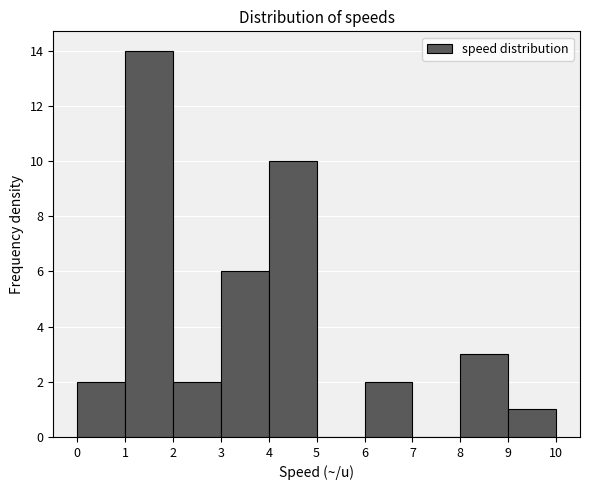

Reading left to right, list every bar in this chart as the range it spans on the x-axis followed by its height. The values are not printed on the chart, so give them approximately, as read against the axis.

0 to 1: 2
1 to 2: 14
2 to 3: 2
3 to 4: 6
4 to 5: 10
5 to 6: 0
6 to 7: 2
7 to 8: 0
8 to 9: 3
9 to 10: 1